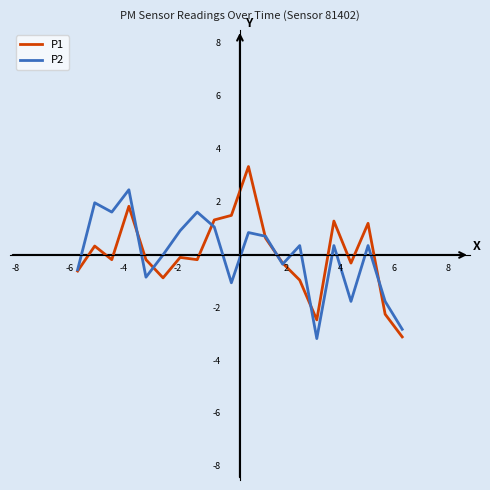

What are all the series names shown in the legend?

P1, P2